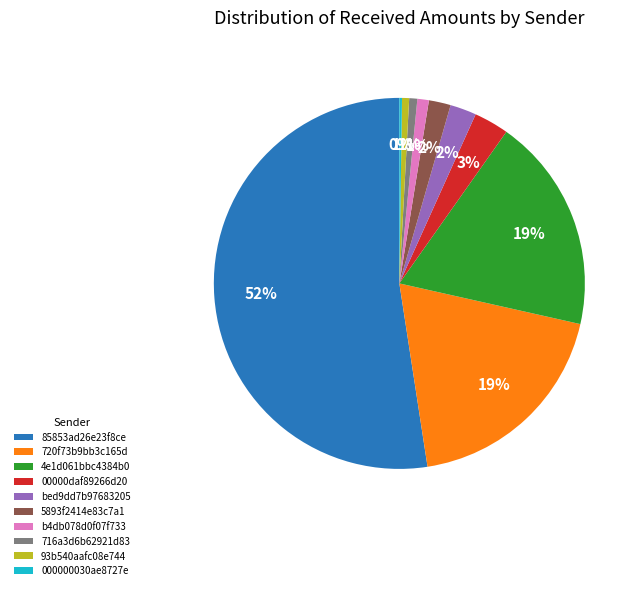

Which category has the biggest portion of the pie?

85853ad26e23f8ce